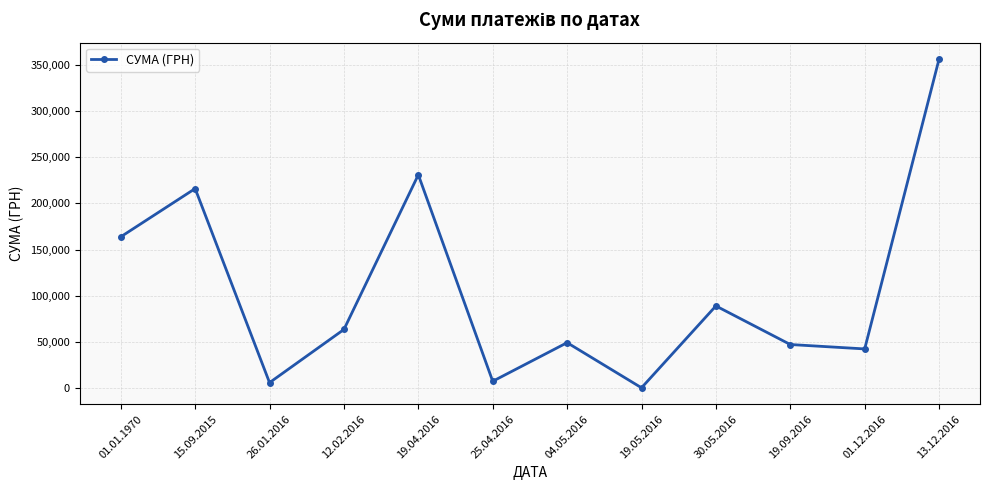

How many lines are shown in the chart?

1